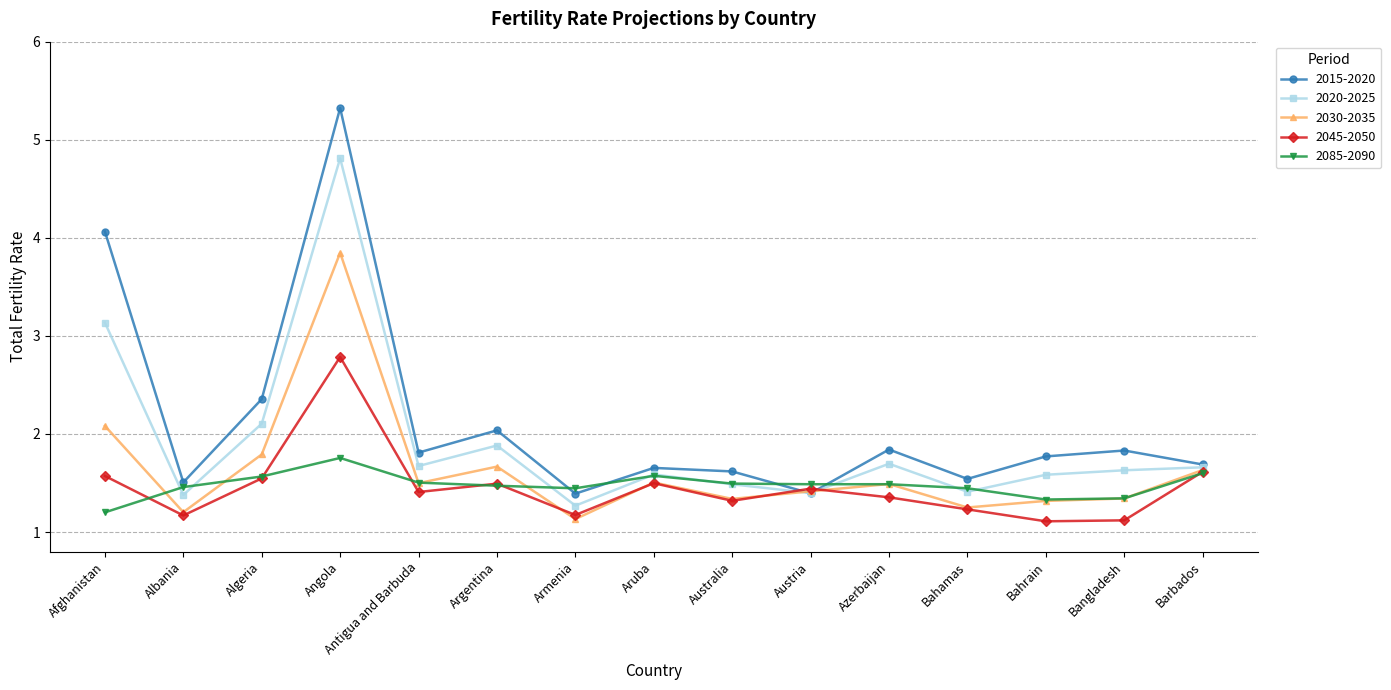

Which series has the largest range (max minus min)?

2015-2020